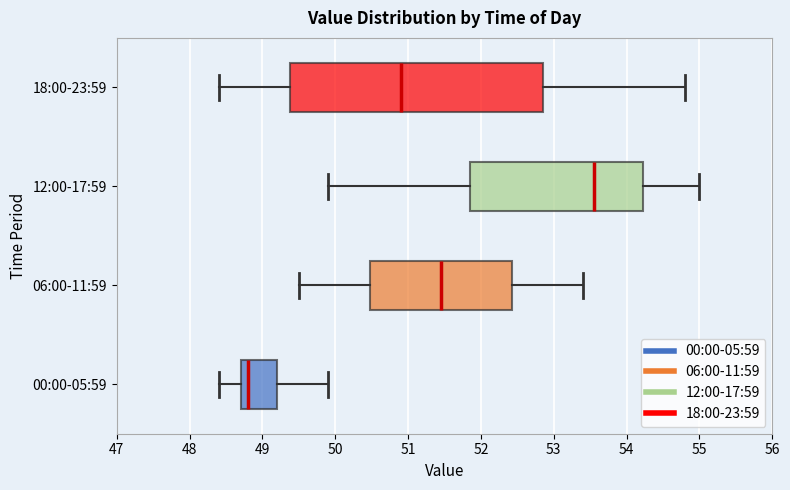

Where is the right edge of the box for 18:00-23:59 on the x-axis? The values are not printed on the chart, so give them approximately, as read against the axis.

52.9